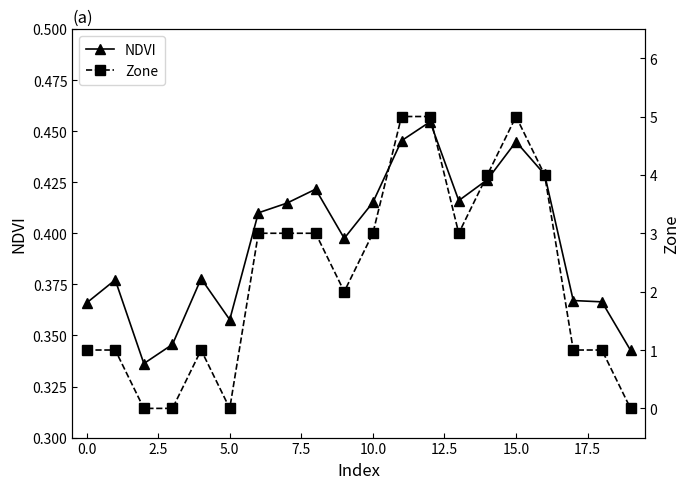

What are all the series names shown in the legend?

NDVI, Zone